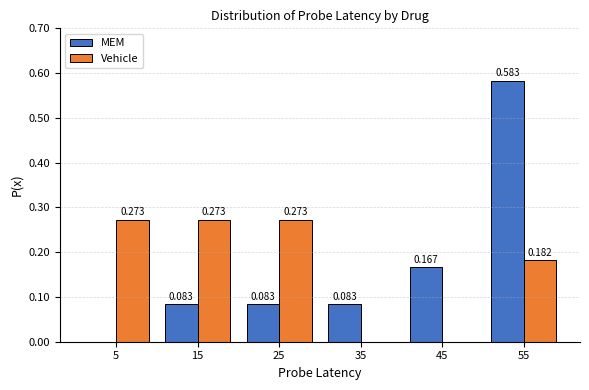

In the MEM series, which range on the x-axis has the tallest bar?

50 to 60